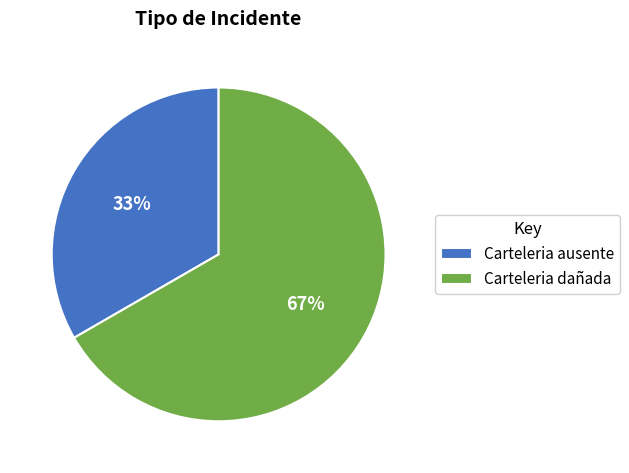

Between Carteleria ausente and Carteleria dañada, which is larger?

Carteleria dañada